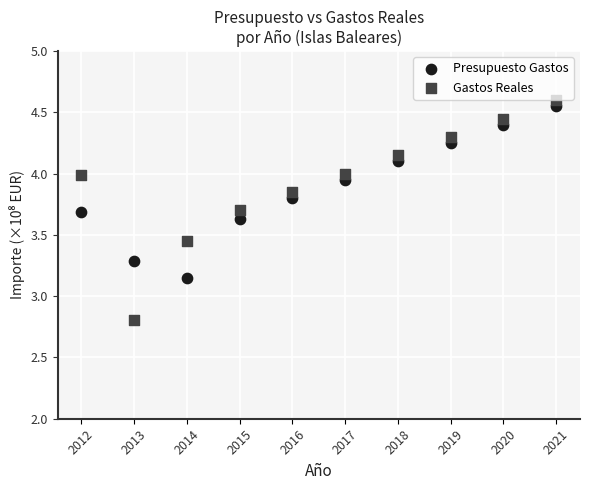

Across all data points, what is the range of X values (max minus min)?

9.0